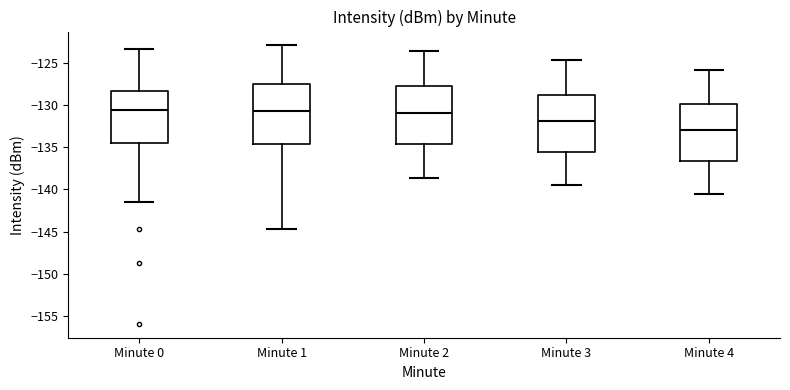

Reading left to right, transcribe this box plot: for each box, give where its median line is, the range the box spans, and where its two whiskers end, as read against the y-axis. The values are not printed on the chart, so give them approximately, as read against the axis.

Minute 0: median -130.5, box -134.5 to -128.5, whiskers -141.5 to -123.5
Minute 1: median -131.0, box -134.5 to -127.5, whiskers -144.5 to -123.0
Minute 2: median -131.0, box -134.5 to -127.5, whiskers -138.5 to -123.5
Minute 3: median -132.0, box -135.5 to -129.0, whiskers -139.5 to -124.5
Minute 4: median -133.0, box -136.5 to -130.0, whiskers -140.5 to -126.0